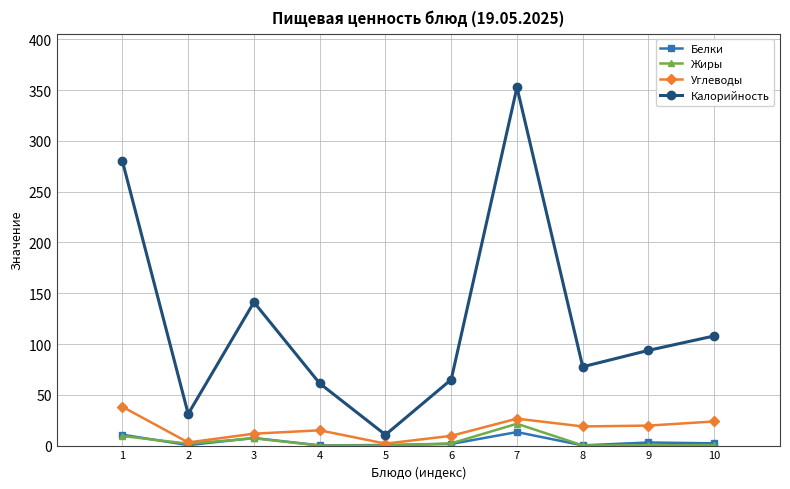

At which category is the sum across all series the highest?

7